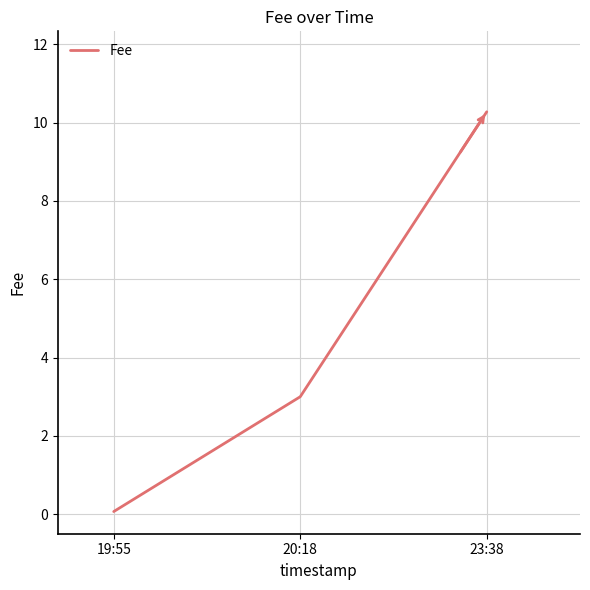

Rank the categories by value from highest to lowest.

23:38, 20:18, 19:55